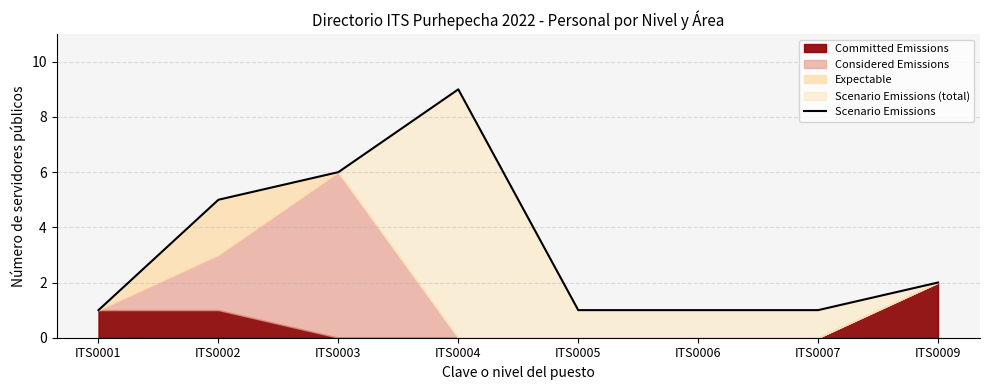

Reading left to right, list all the values displayed in this chart.

ITS0001=1	ITS0002=5	ITS0003=6	ITS0004=9	ITS0005=1	ITS0006=1	ITS0007=1	ITS0009=2